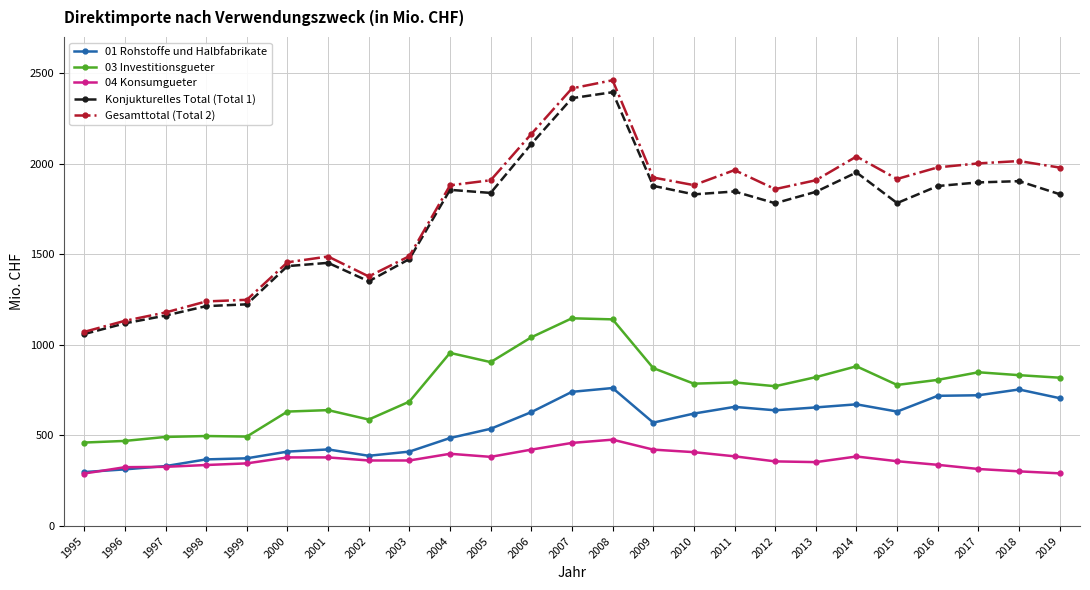

What is the spread (max minus min) of values at 1999?

903